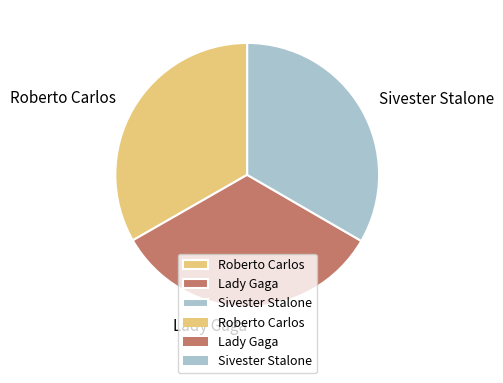

Is the sum of Lady Gaga and Sivester Stalone greater than half?

Yes